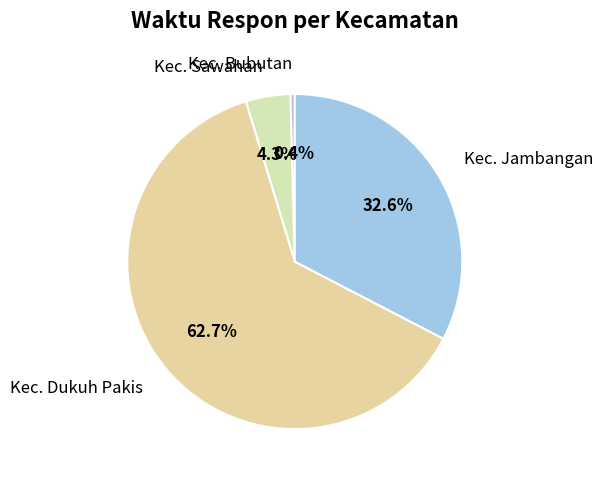

How many segments does this pie chart have?

4